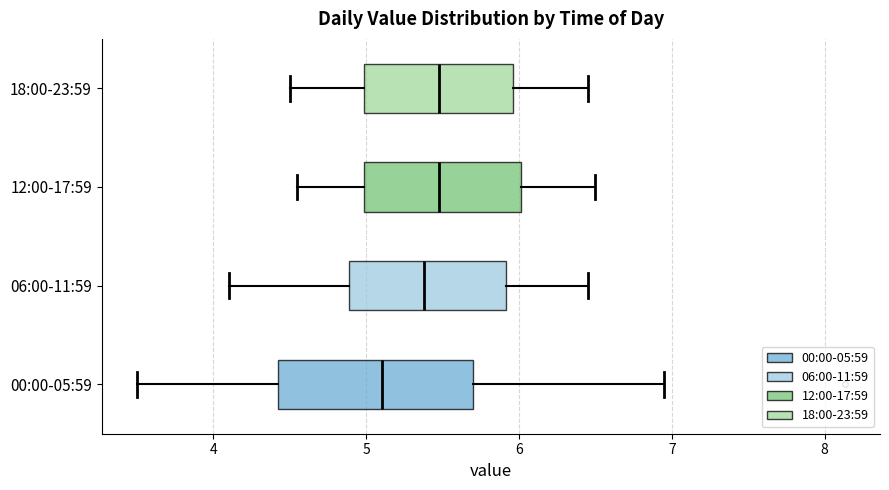

Reading bottom to top, transcribe this box plot: for each box, give where its median line is, the range the box spans, and where its two whiskers end, as read against the x-axis. The values are not printed on the chart, so give them approximately, as read against the axis.

00:00-05:59: median 5.1, box 4.4 to 5.7, whiskers 3.5 to 7.0
06:00-11:59: median 5.4, box 4.9 to 5.9, whiskers 4.1 to 6.5
12:00-17:59: median 5.5, box 5.0 to 6.0, whiskers 4.6 to 6.5
18:00-23:59: median 5.5, box 5.0 to 6.0, whiskers 4.5 to 6.5